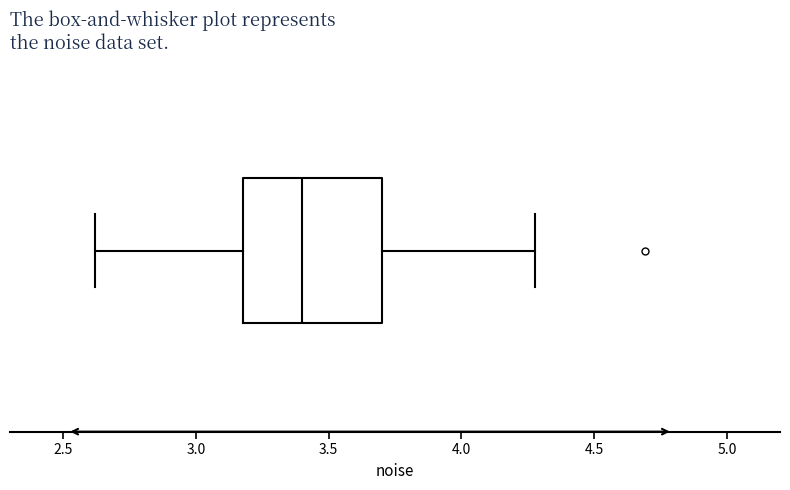

Where is the right edge of the box on the x-axis? The values are not printed on the chart, so give them approximately, as read against the axis.

3.7